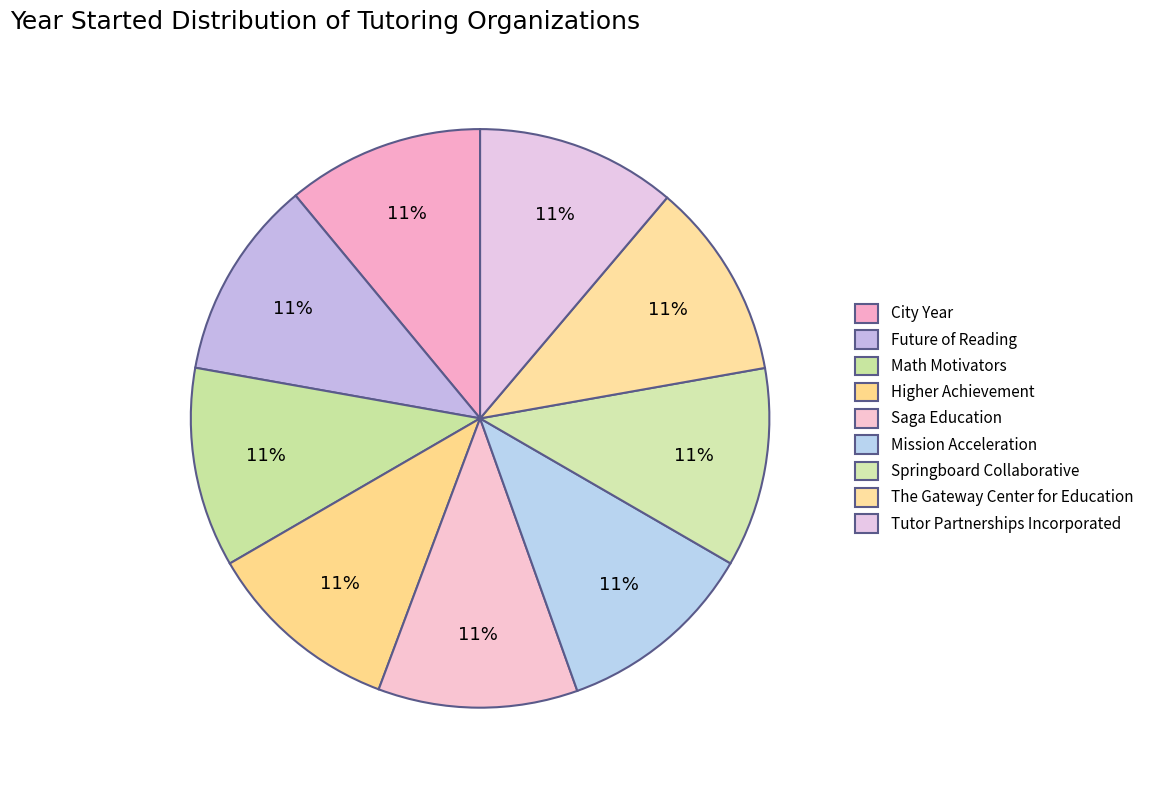

Is there any slice that represents more than half of the pie?

No